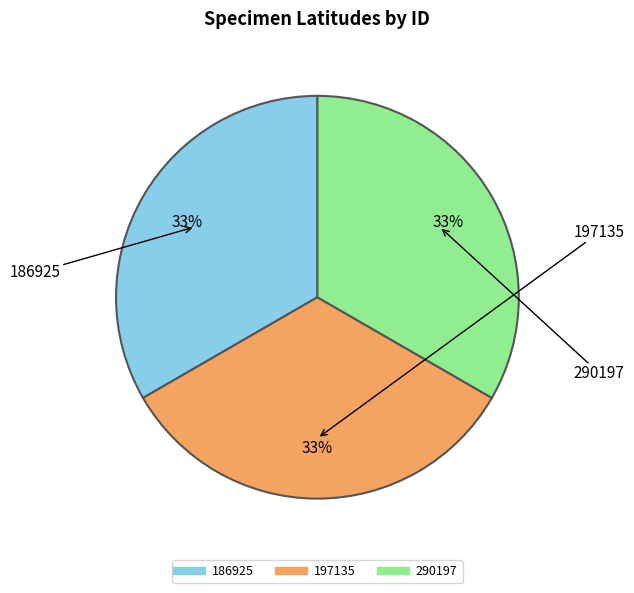

To the nearest percent, what is the combined percentage of 290197 and 197135?

67%